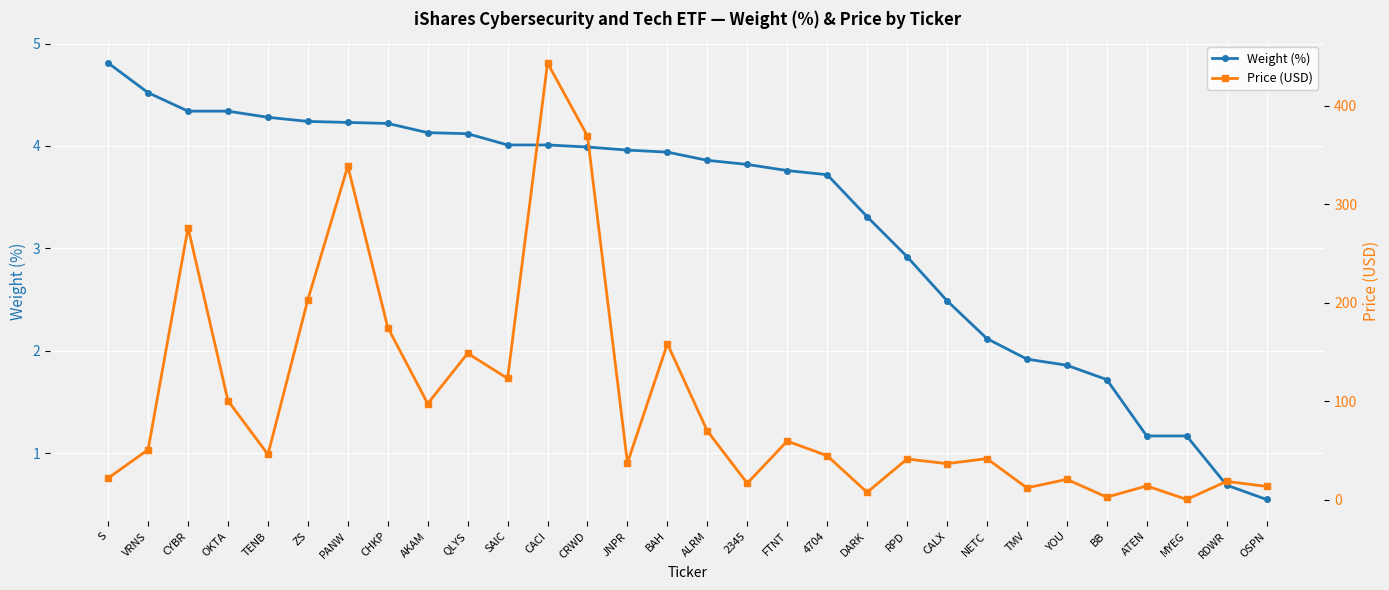

How many data points in Weight (%) are above 3?

20